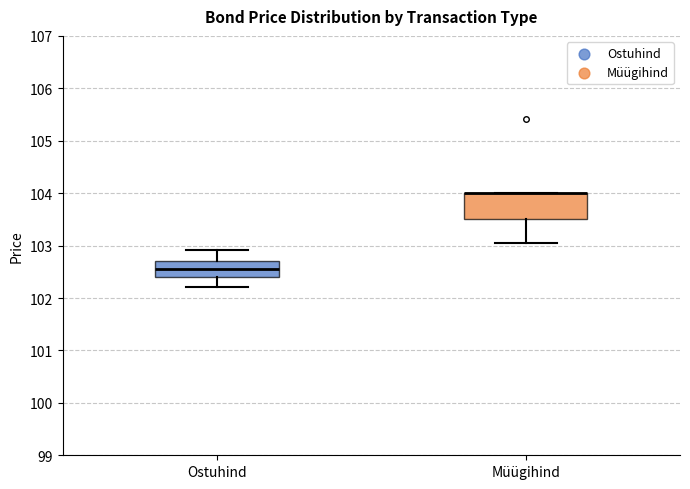

Which box is the tallest, from its lower edge to its upper edge?

Müügihind